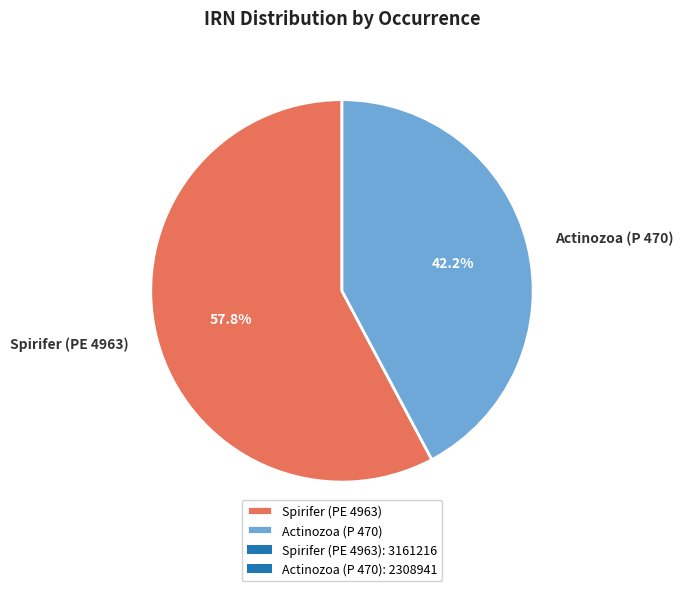

Rank the categories by value from lowest to highest.

Actinozoa (P 470), Spirifer (PE 4963)